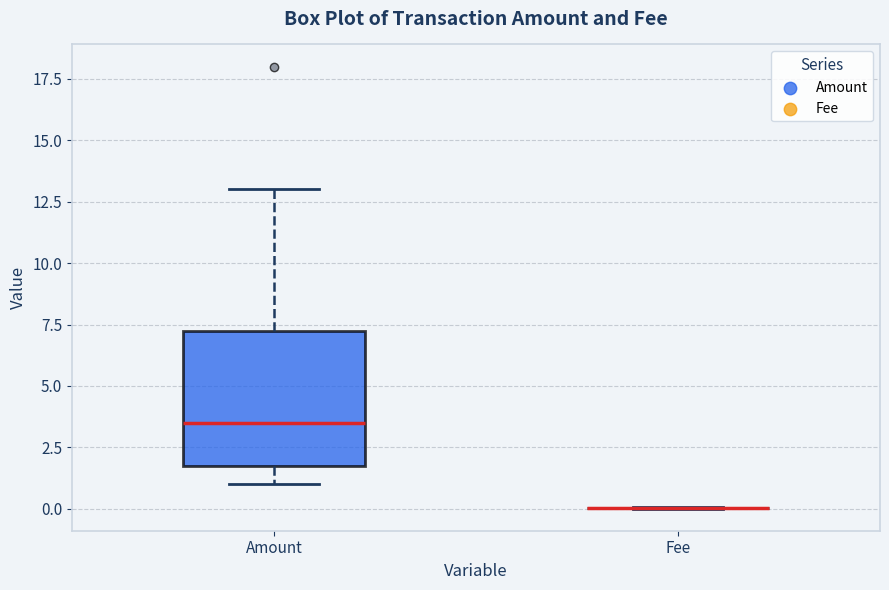

Where does the lower whisker of the box for Amount end on the y-axis? The values are not printed on the chart, so give them approximately, as read against the axis.

1.0